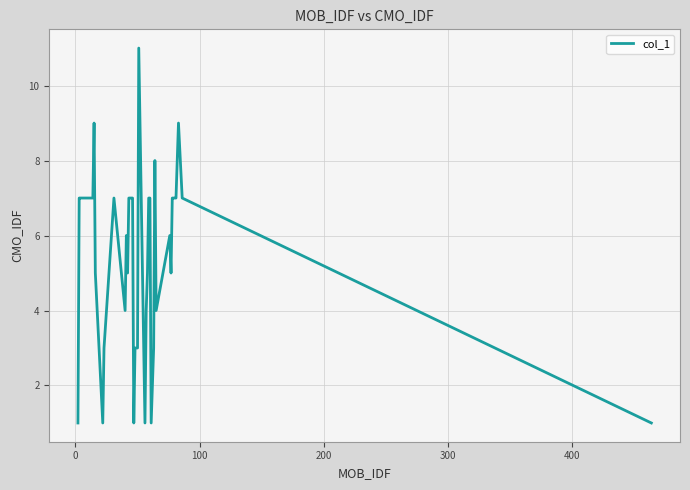

Count the number of data series in this chart.

1